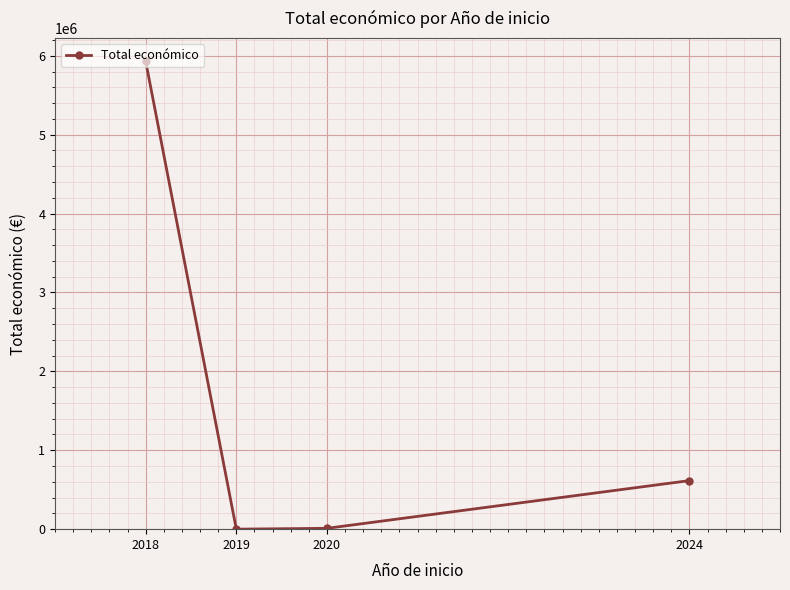

Count the number of data series in this chart.

1